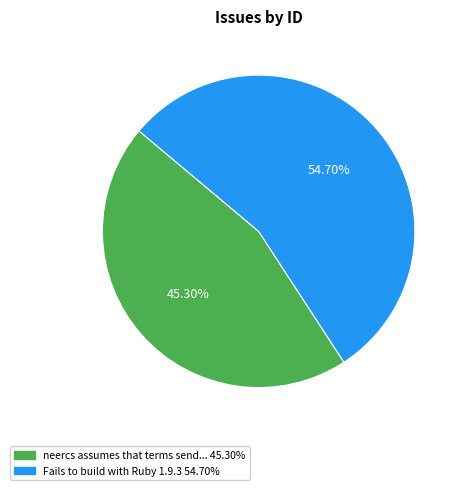

Is there any slice that represents more than half of the pie?

Yes